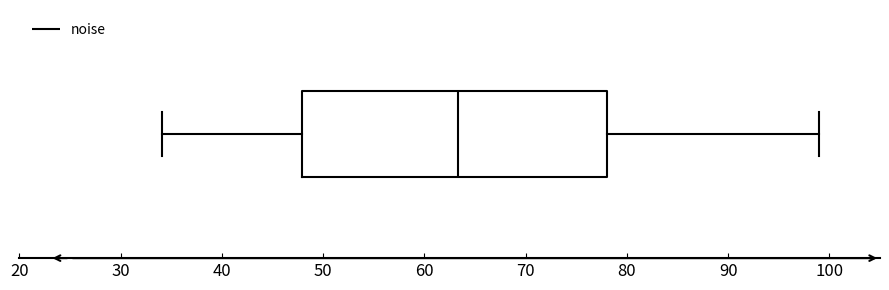

Transcribe this box plot: give where the median line is, the range the box spans, and where the two whiskers end, as read against the x-axis. The values are not printed on the chart, so give them approximately, as read against the axis.

median 63, box 48 to 78, whiskers 34 to 99